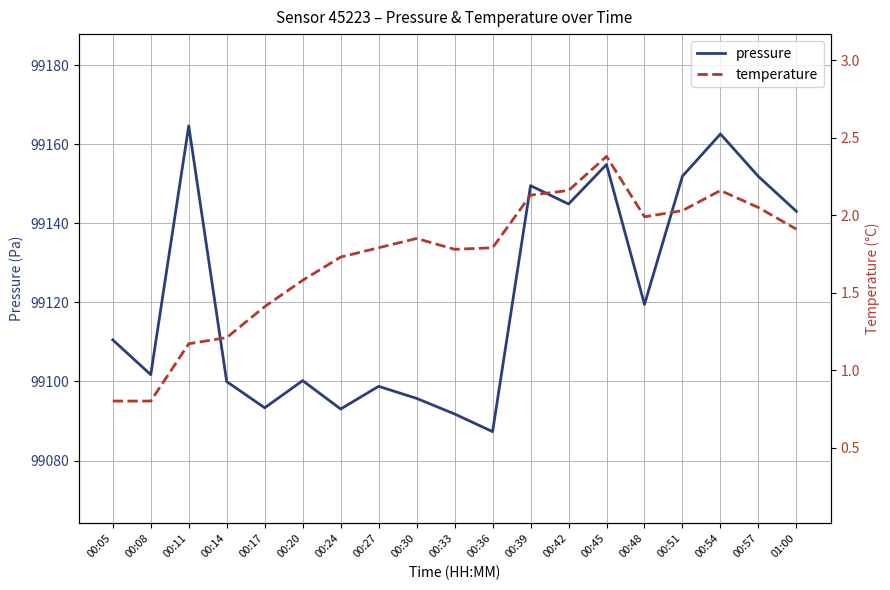

Which series has the largest range (max minus min)?

pressure